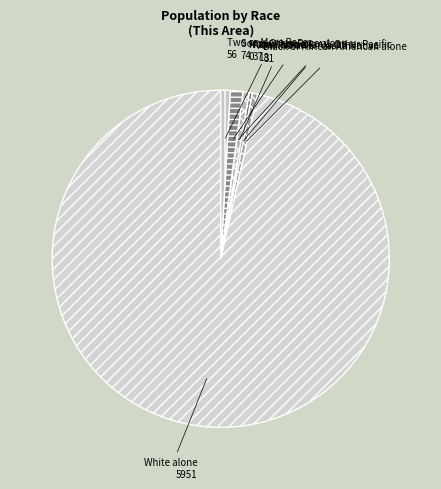

What is the largest slice in the pie chart?

White alone